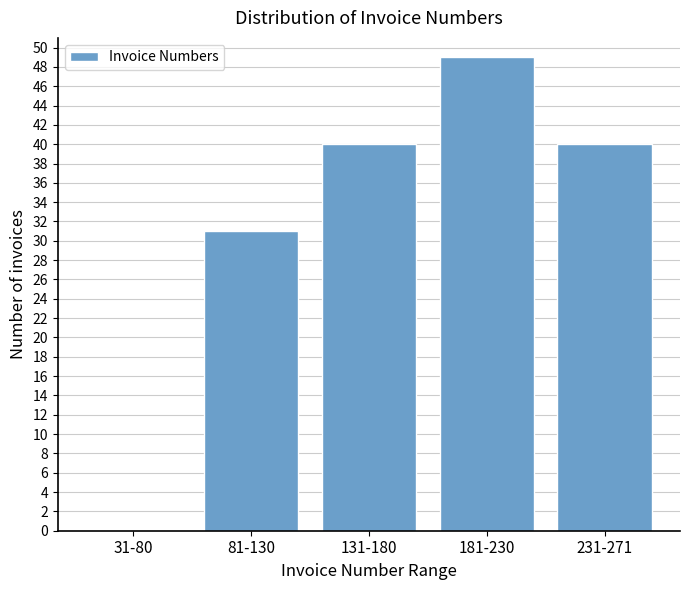

Reading left to right, what are all the values shown in this chart?

31-80=0	81-130=31	131-180=40	181-230=49	231-271=40